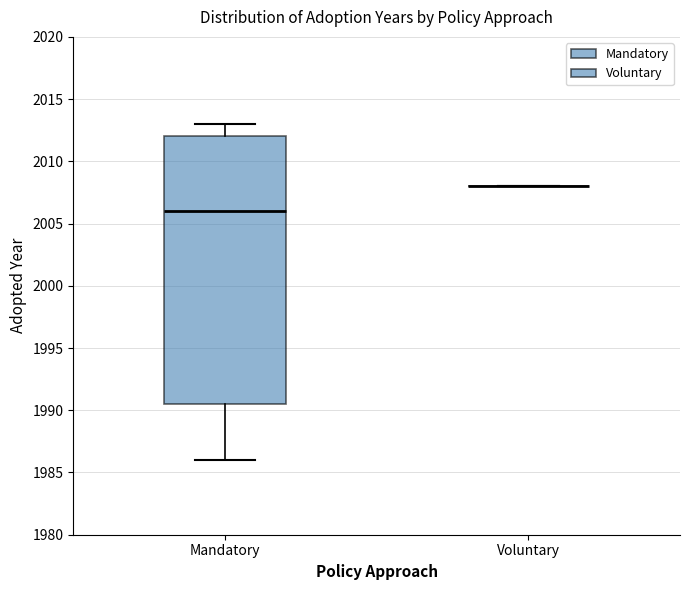

Reading left to right, transcribe this box plot: for each box, give where its median line is, the range the box spans, and where its two whiskers end, as read against the y-axis. The values are not printed on the chart, so give them approximately, as read against the axis.

Mandatory: median 2006.0, box 1990.5 to 2012.0, whiskers 1986.0 to 2013.0
Voluntary: box collapsed to a line at 2008.0, whiskers 2008.0 to 2008.0